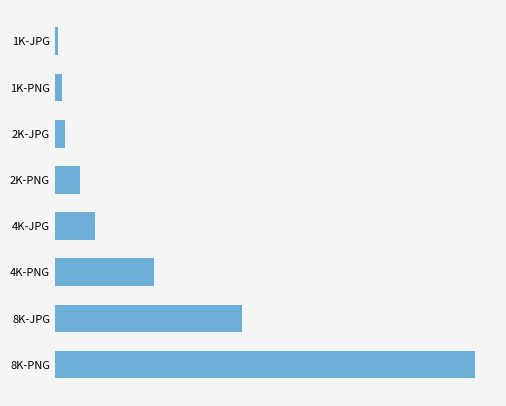

Are the bars horizontal?

Yes